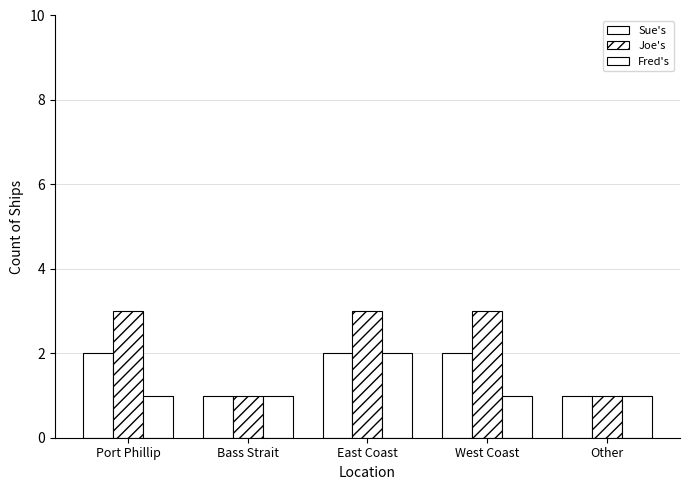

Count the number of categories in the chart.

5